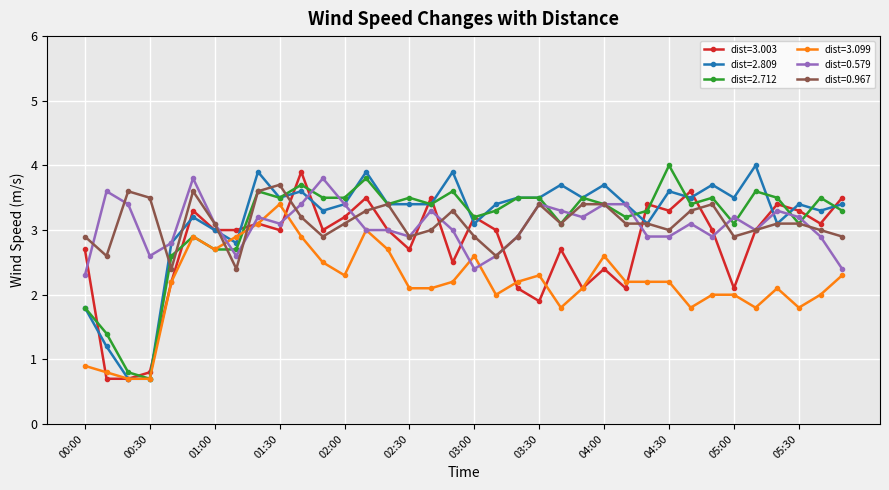

Count the number of data series in this chart.

6